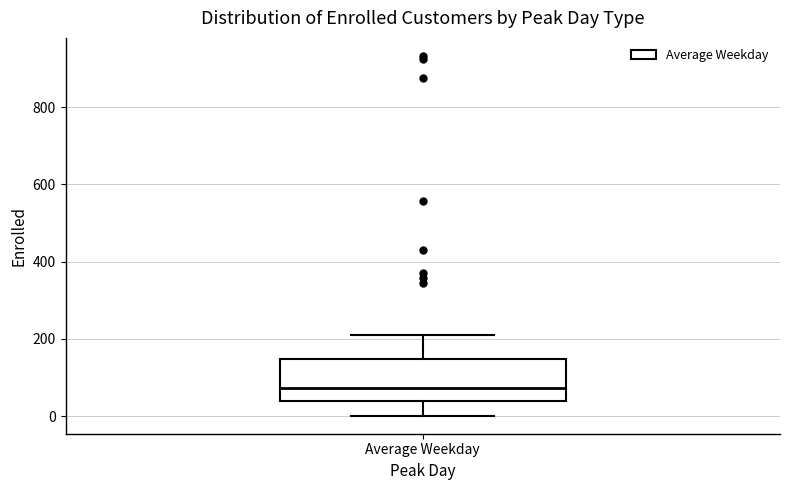

Read this box plot against the y-axis: the position of the median line, the range covered by the box, and the ends of both whiskers. The values are not printed on the chart, so give them approximately, as read against the axis.

median 80, box 40 to 140, whiskers 0 to 220